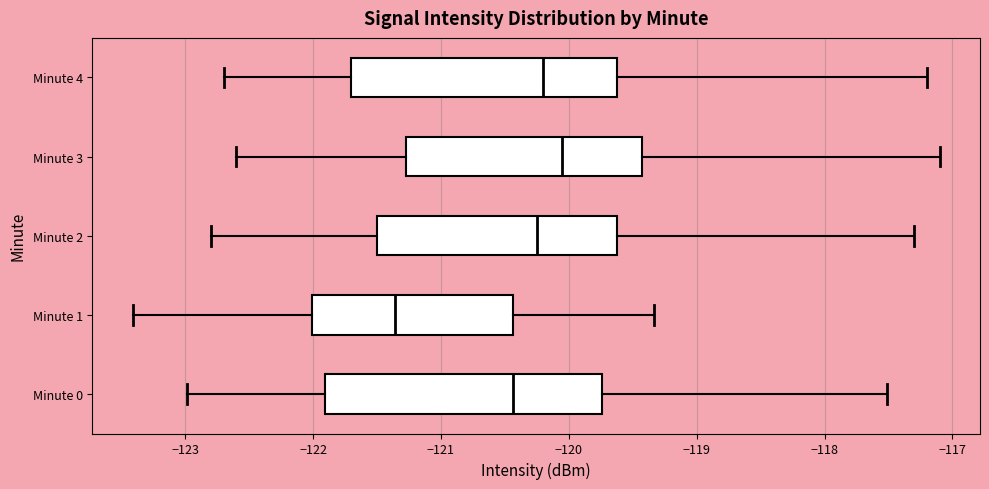

Where does the right whisker of the box for Minute 2 end on the x-axis? The values are not printed on the chart, so give them approximately, as read against the axis.

-117.3